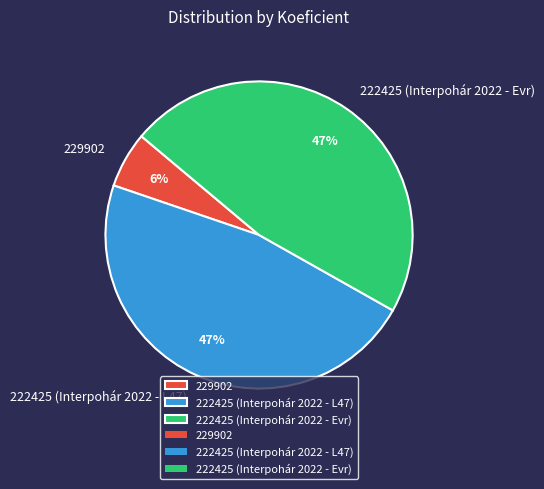

Approximately how many times larger is the value at 222425 (Interpohár 2022 - Evr) compared to 222425 (Interpohár 2022 - L47)?

1.0